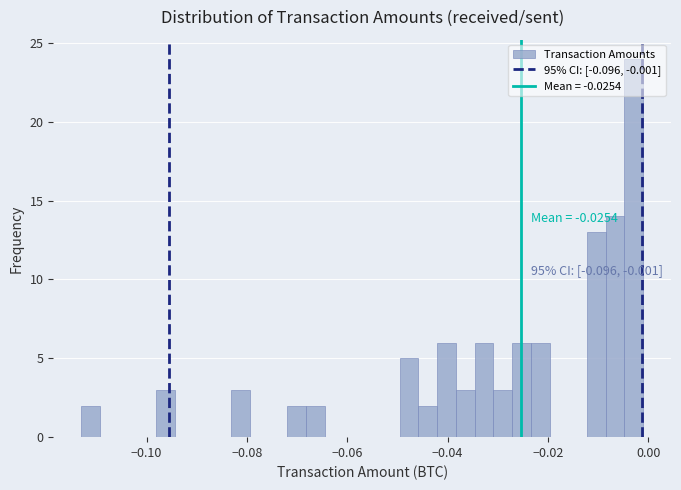

Read against the x-axis, roughly where is the centre of the tallest bar?

-0.002